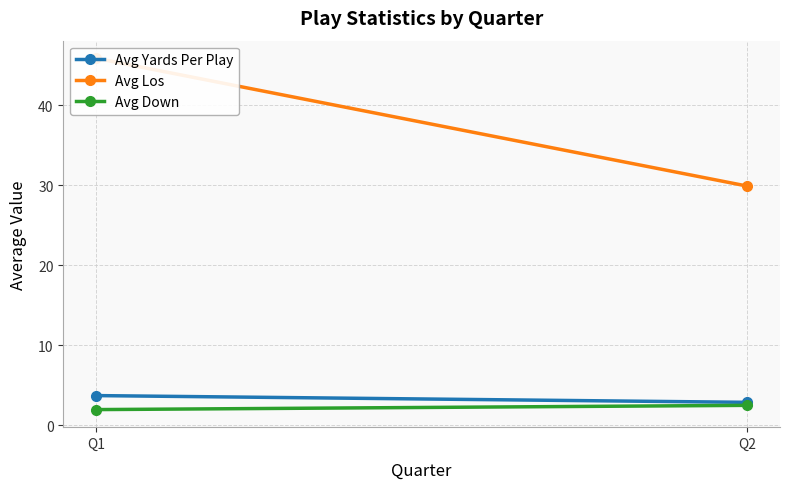

The value of Avg Yards Per Play at Q1 is 6.5. True or false?

False